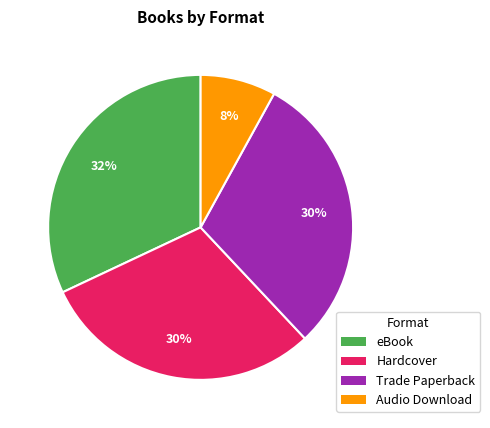

The Trade Paperback slice represents 24% of the pie. True or false?

False